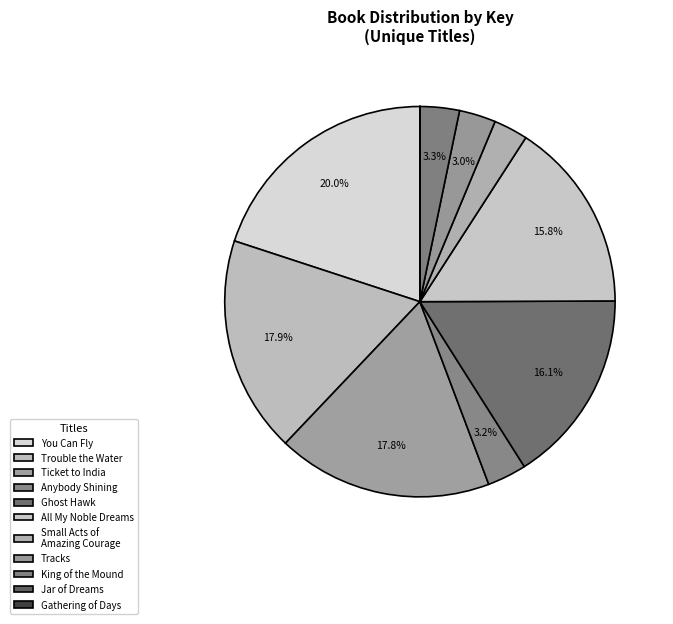

To the nearest percent, what percentage of the pie is King of the Mound?

3%